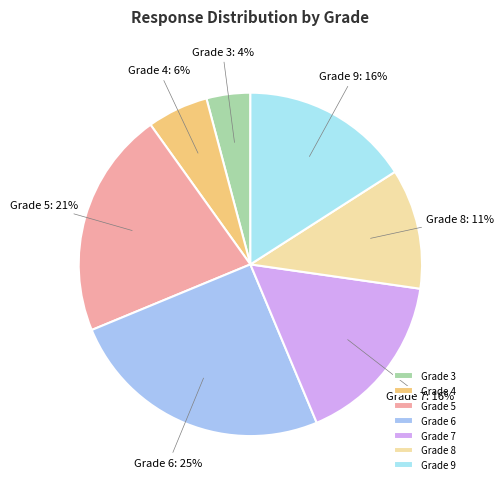

Is the sum of Grade 8 and Grade 9 greater than half?

No